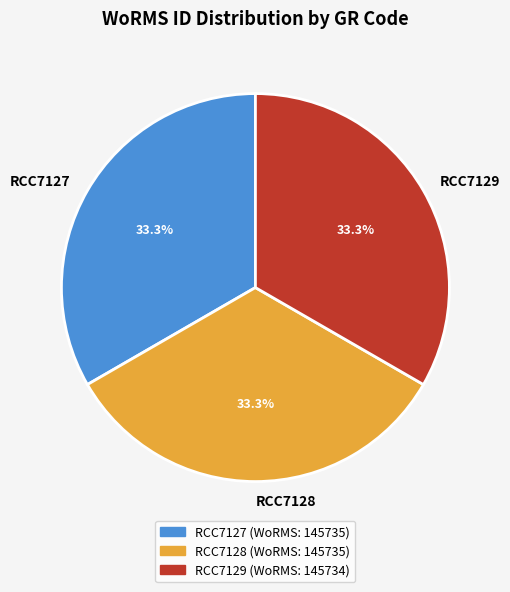

To the nearest percent, what portion does RCC7127 represent?

33%